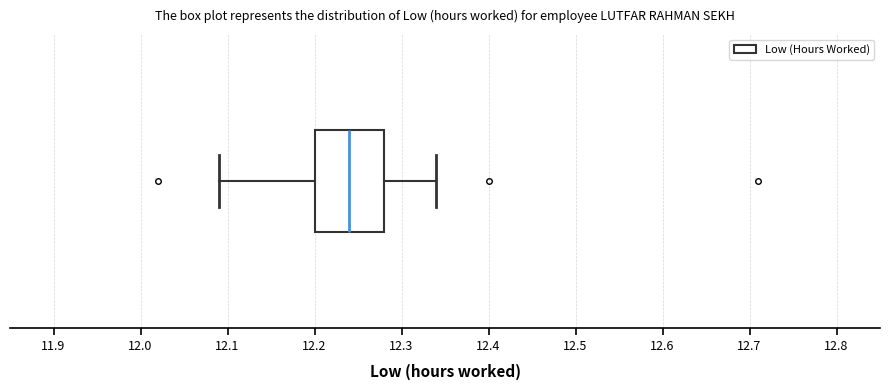

Where is the left edge of the box on the x-axis? The values are not printed on the chart, so give them approximately, as read against the axis.

12.20